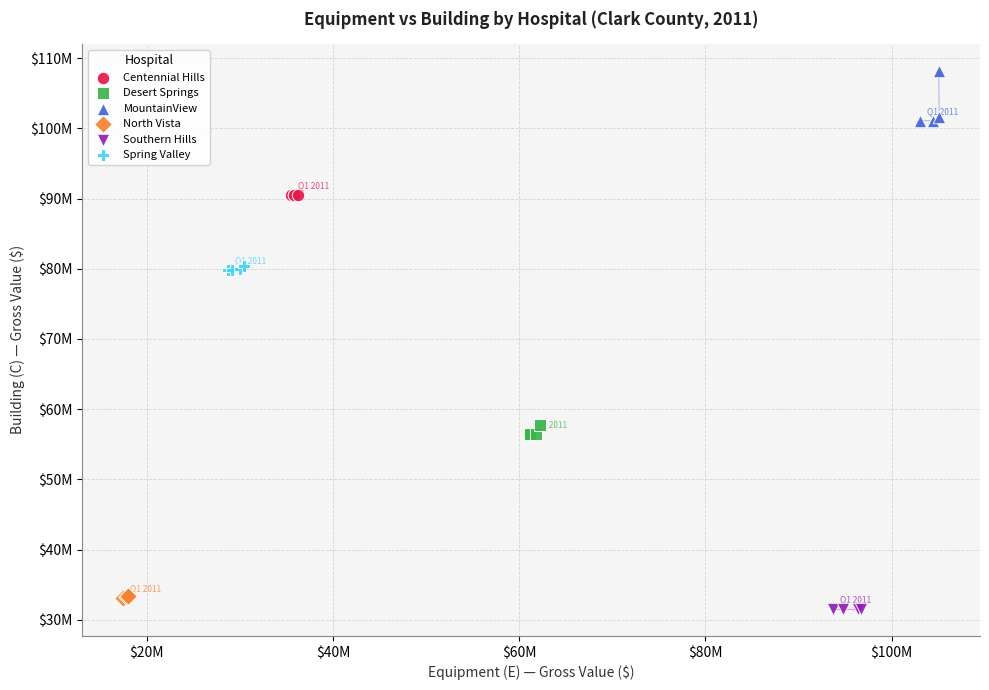

Which series reaches the minimum Y coordinate?

Southern Hills